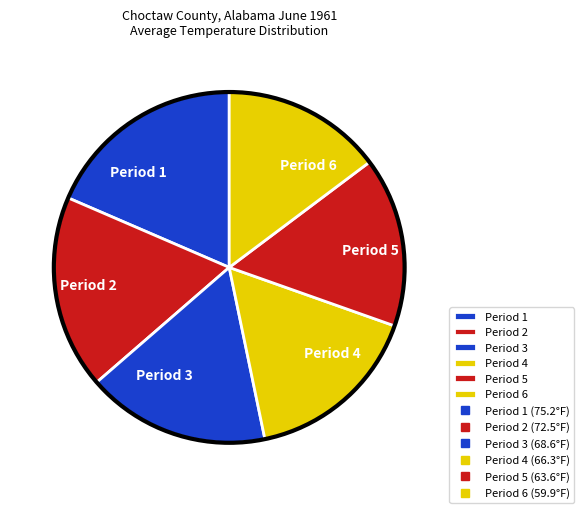

Rank the categories by value from lowest to highest.

Period 6, Period 5, Period 4, Period 3, Period 2, Period 1